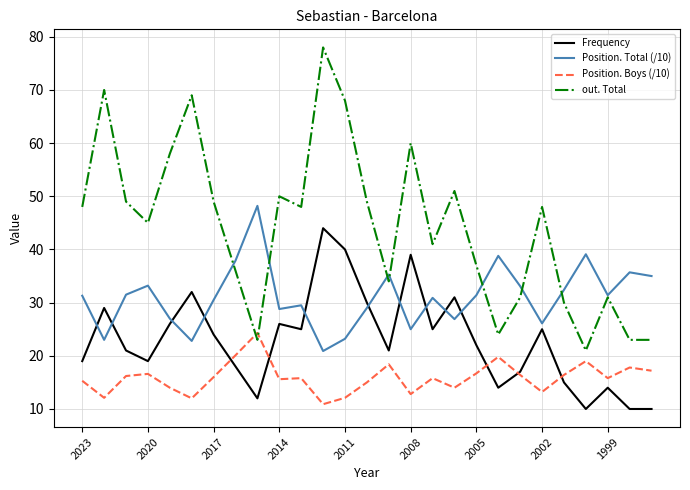

List the series in order of their peak value, lowest first.

Position. Boys (/10), Frequency, Position. Total (/10), out. Total